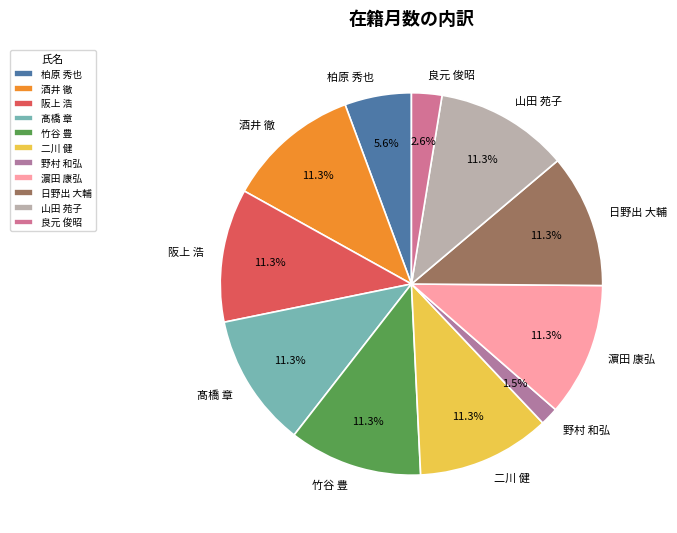

To the nearest percent, what portion does 阪上 浩 represent?

11%